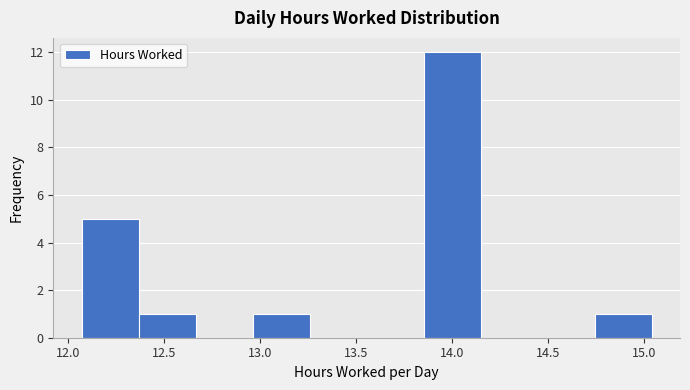

What is the height of the bar covering 12.05 to 12.35 on the x-axis? Neither the bar edges nor the heights are printed on the chart, so give them approximately, as read against the axes.

5